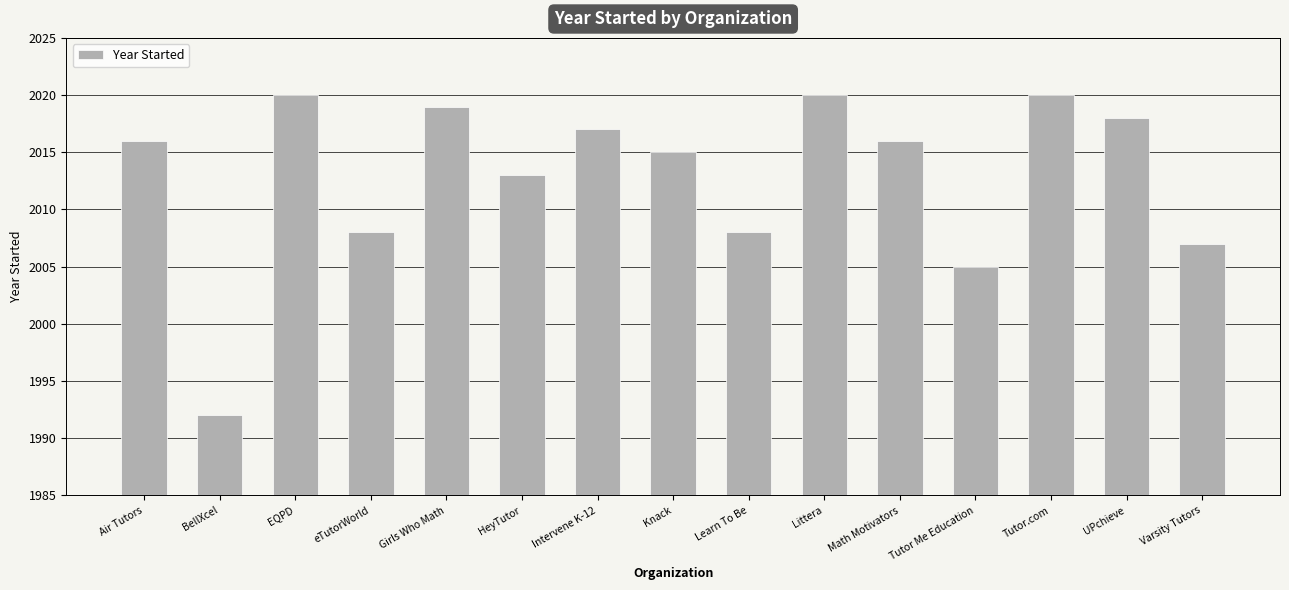

The value at Intervene K-12 is 979. True or false?

False